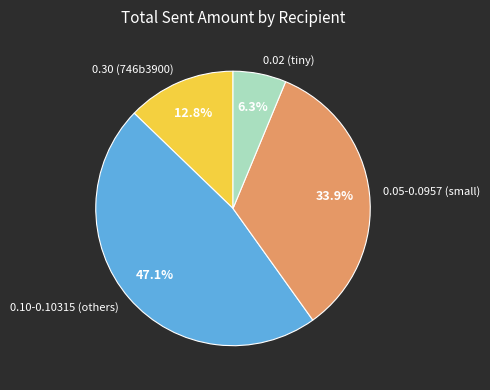

Count the number of slices in the pie.

4